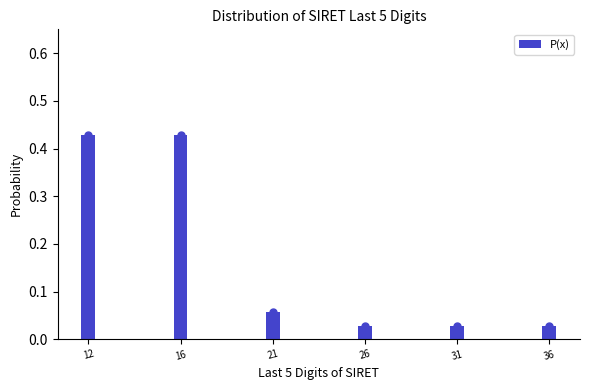

What is the sum of all values?

1.0